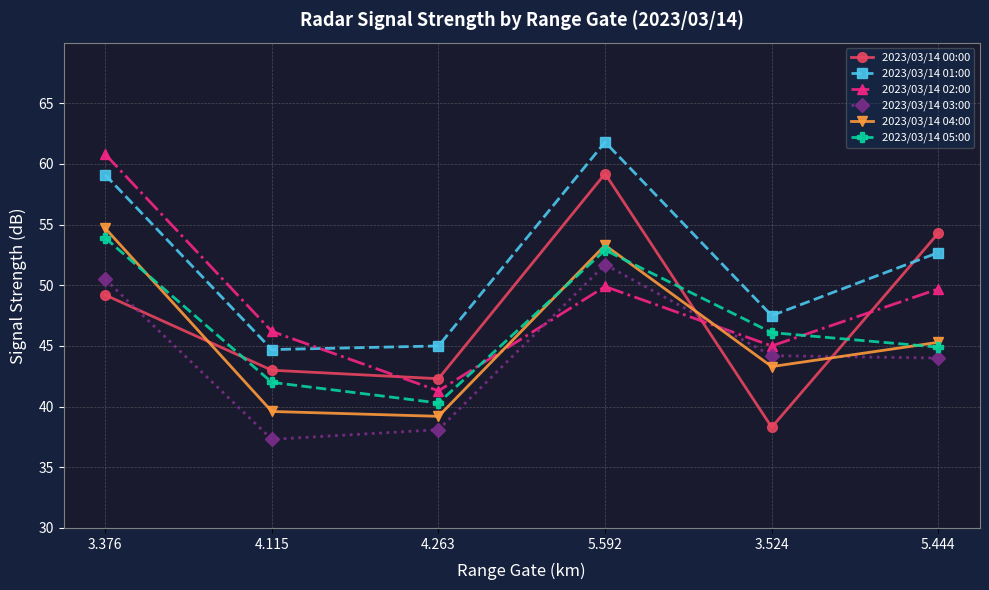

Reading left to right, extract all data points from this chart.

2023/03/14 00:00: 3.376=49.2	4.115=43.0	4.263=42.3	5.592=59.2	3.524=38.3	5.444=54.3
2023/03/14 01:00: 3.376=59.1	4.115=44.7	4.263=45.0	5.592=61.8	3.524=47.5	5.444=52.7
2023/03/14 02:00: 3.376=60.8	4.115=46.2	4.263=41.3	5.592=49.9	3.524=45.0	5.444=49.7
2023/03/14 03:00: 3.376=50.5	4.115=37.3	4.263=38.1	5.592=51.7	3.524=44.2	5.444=44.0
2023/03/14 04:00: 3.376=54.7	4.115=39.6	4.263=39.2	5.592=53.3	3.524=43.3	5.444=45.3
2023/03/14 05:00: 3.376=53.9	4.115=42.0	4.263=40.3	5.592=52.9	3.524=46.1	5.444=44.9